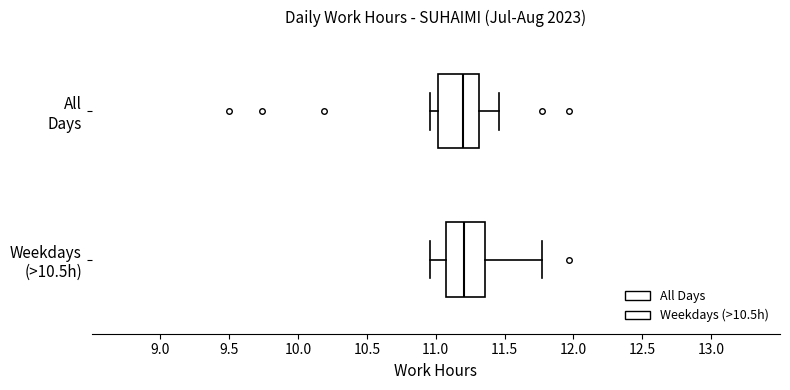

Reading bottom to top, transcribe this box plot: for each box, give where its median line is, the range the box spans, and where its two whiskers end, as read against the x-axis. The values are not printed on the chart, so give them approximately, as read against the axis.

Weekdays (>10.5h): median 11.20, box 11.10 to 11.35, whiskers 10.95 to 11.75
All Days: median 11.20, box 11.00 to 11.30, whiskers 10.95 to 11.45